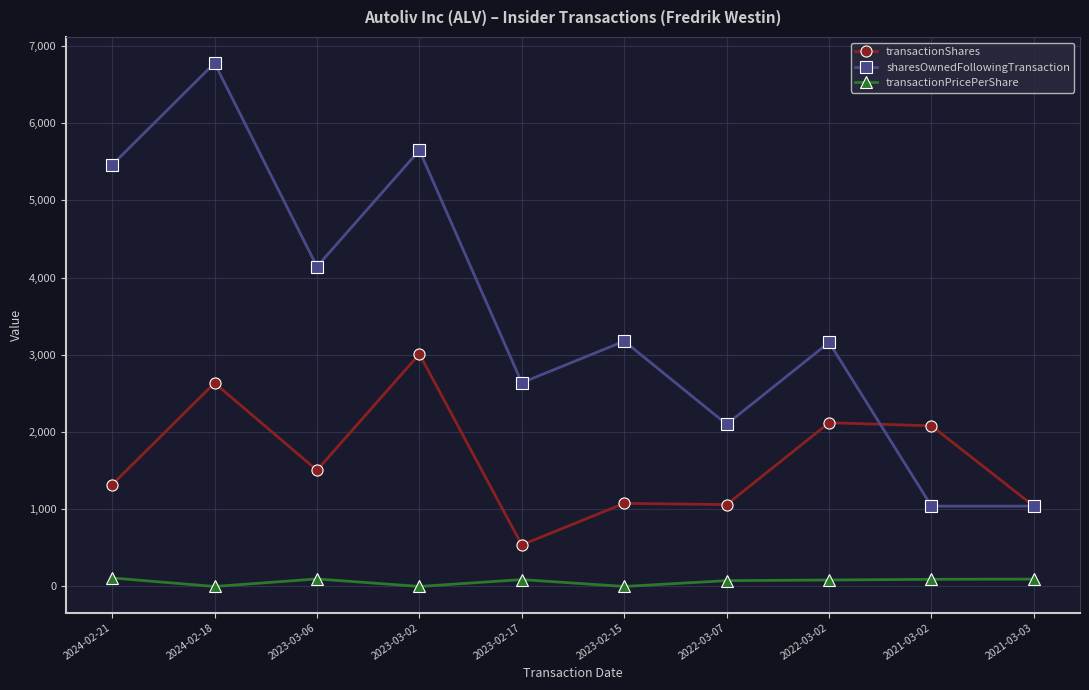

How many lines are shown in the chart?

3